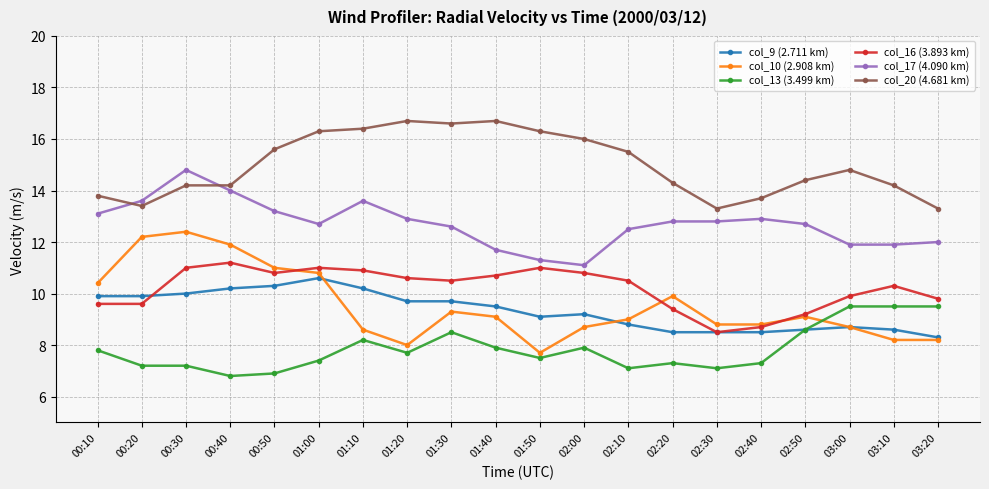

Where does the col_17 (4.090 km) series first go above 12?

00:10